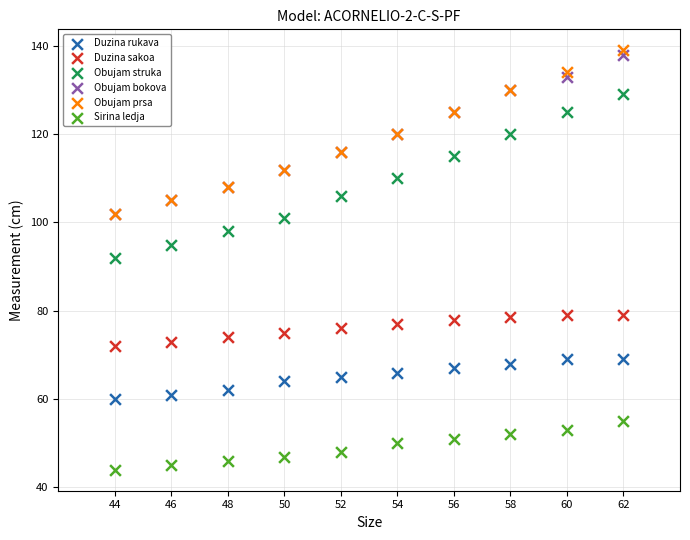

What are all the series names shown in the legend?

Duzina rukava, Duzina sakoa, Obujam struka, Obujam bokova, Obujam prsa, Sirina ledja